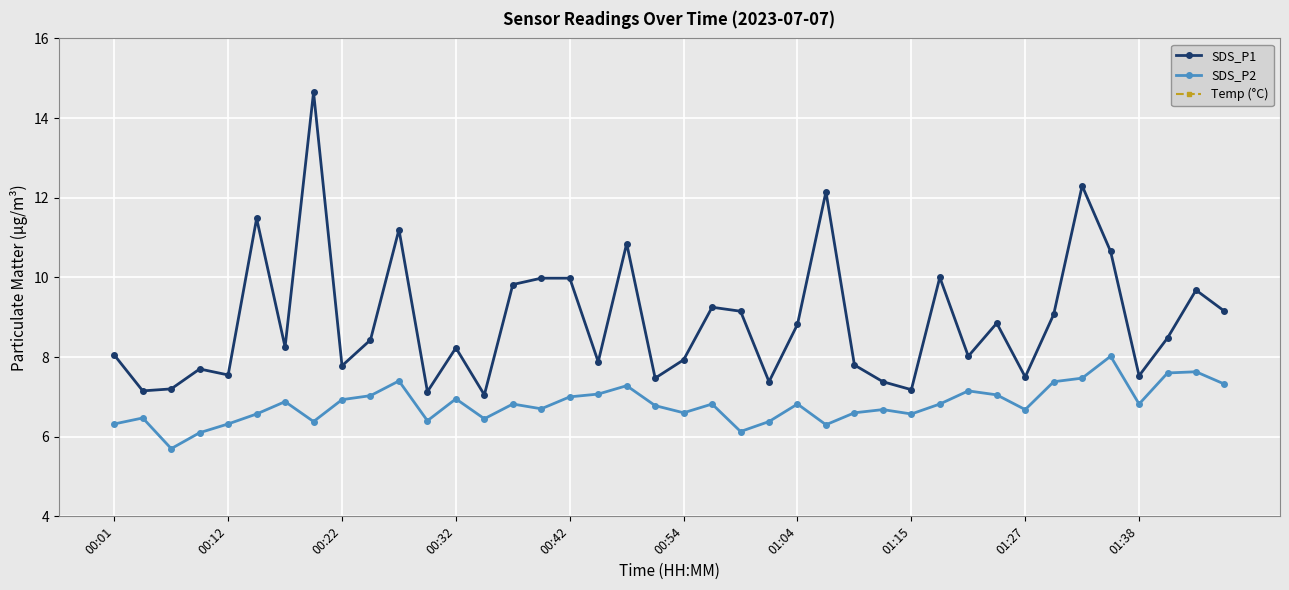

The value of SDS_P2 at 00:54 is 3.2. True or false?

False